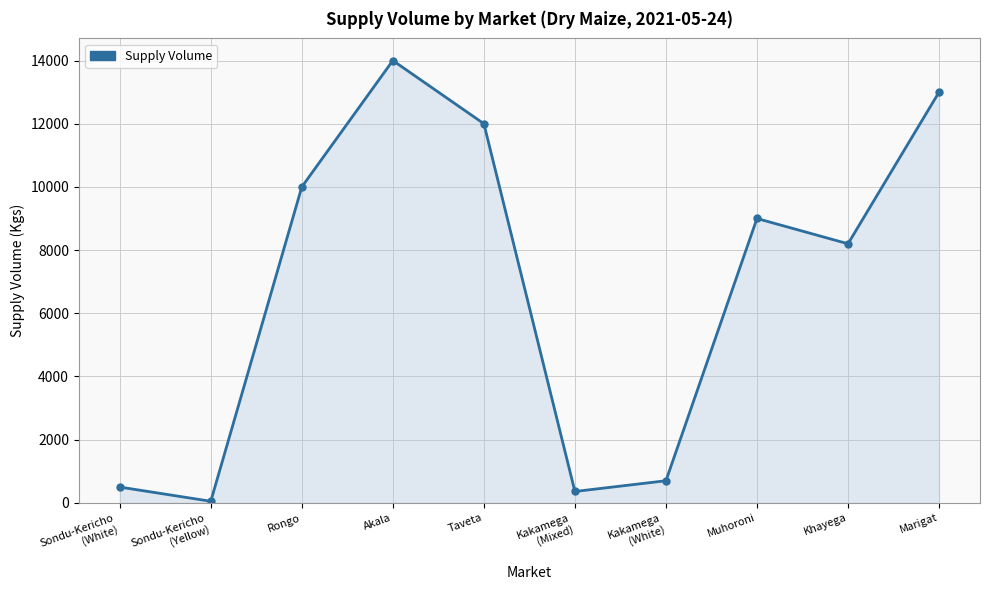

What position from the right is Kakamega
(White)?

4